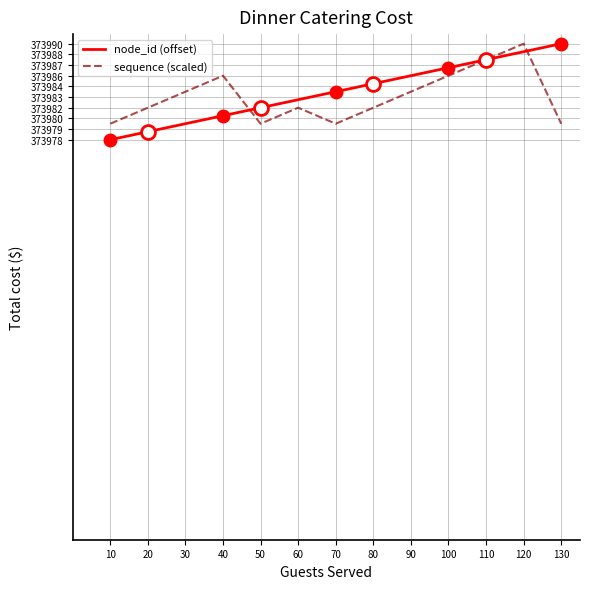

What is the spread (max minus min) of values at 50?

2